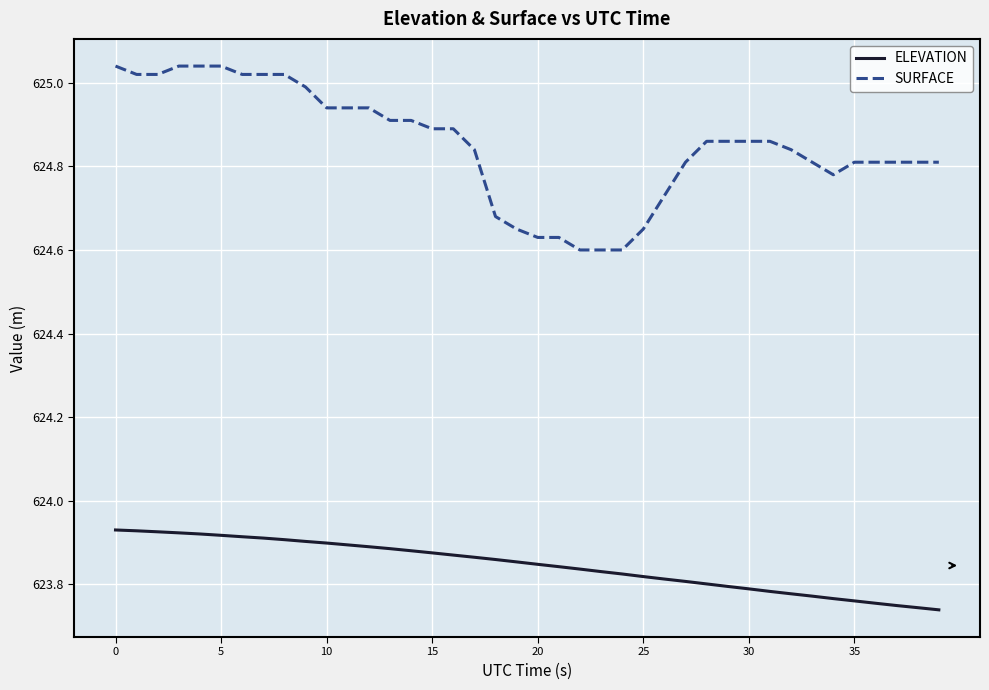

True or false: ELEVATION and SURFACE cross at least once.

False